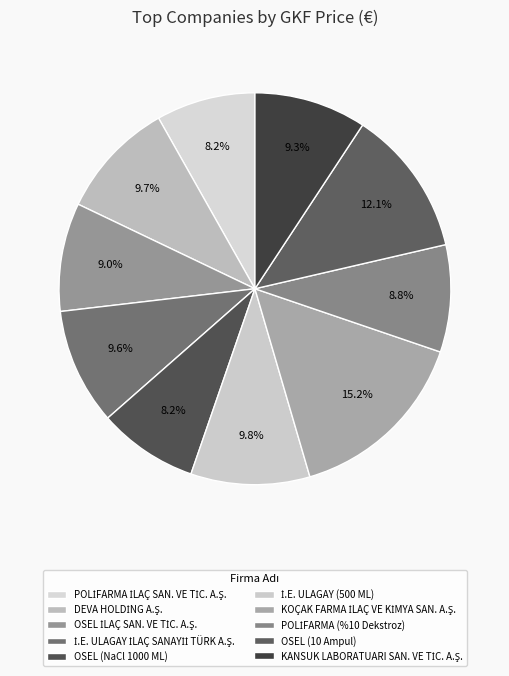

Does KANSUK LABORATUARI SAN. VE TİC. A.Ş. represent more than half of the total?

No